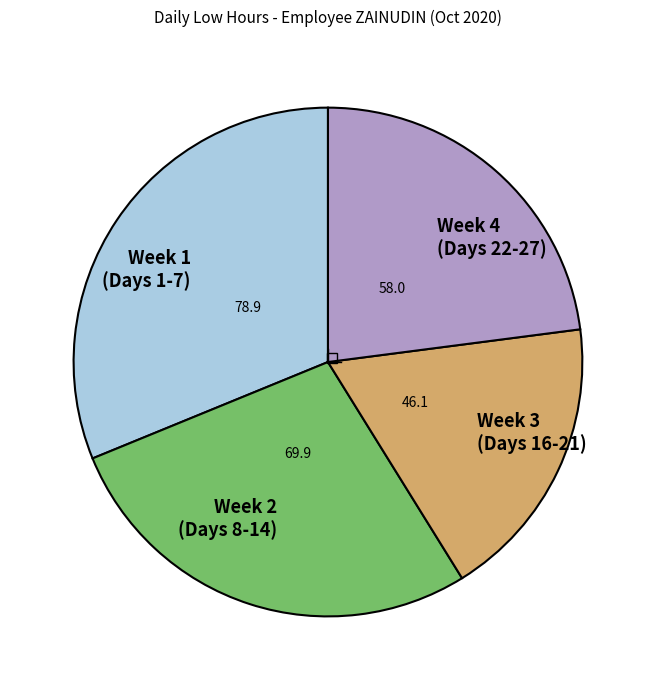

What is the smallest slice in the pie chart?

Week 3 (Days 16-21)